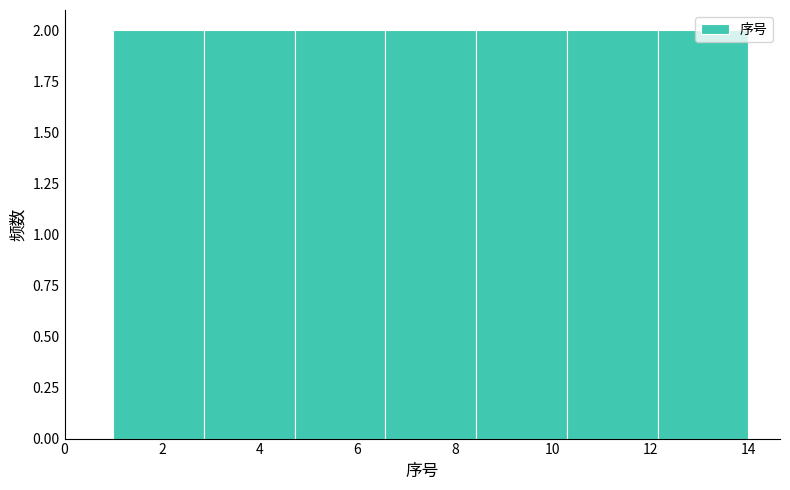

What is the height of the bar covering 4.8 to 6.6 on the x-axis? Neither the bar edges nor the heights are printed on the chart, so give them approximately, as read against the axes.

2